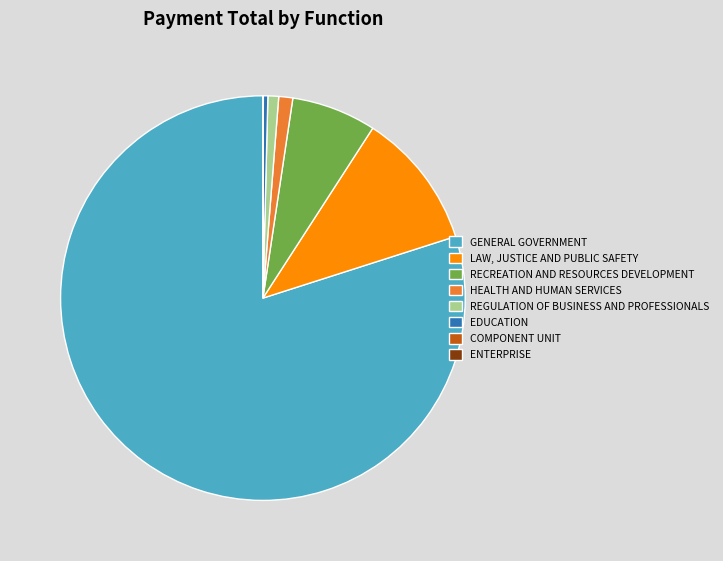

What is the majority slice?

GENERAL GOVERNMENT